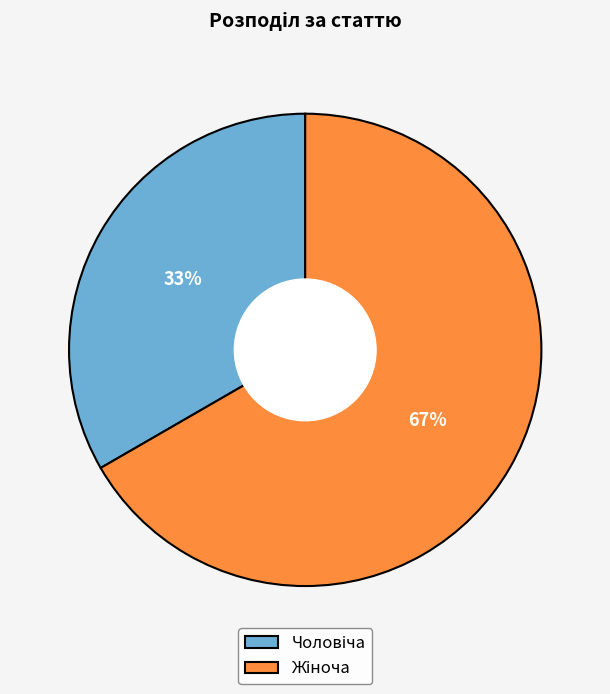

How many slices are in this pie chart?

2